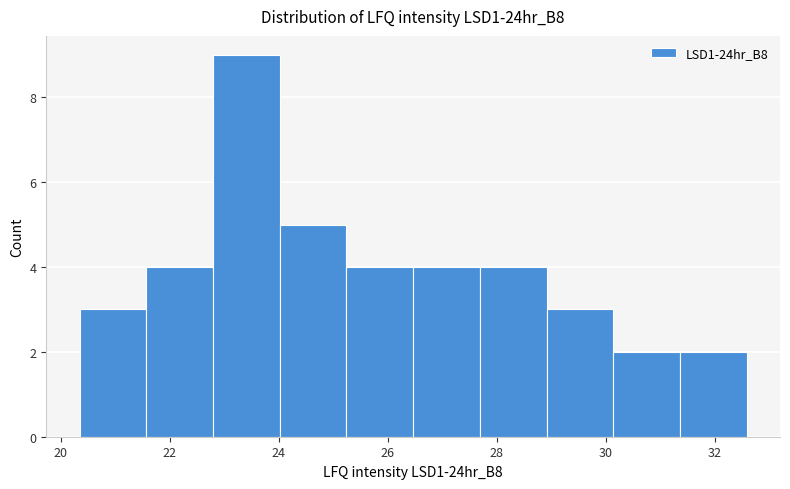

Over which range of the x-axis is the bar tallest?

22.8 to 24.0